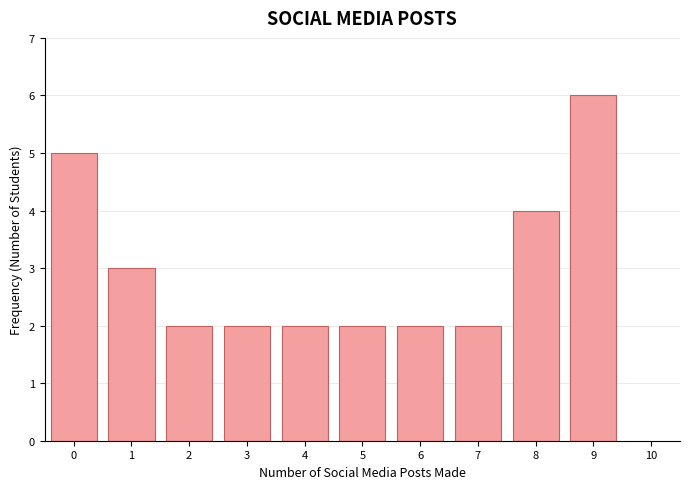

Reading right to left, transcribe all the data shown in this chart.

9=6	8=4	7=2	6=2	5=2	4=2	3=2	2=2	1=3	0=5